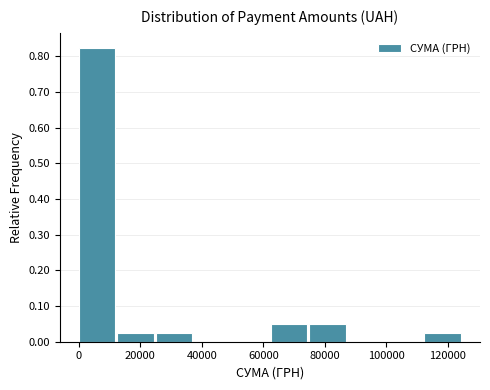

Reading left to right, list every bar in this chart as the range it spans on the x-axis followed by its height. Neither the bar edges nor the heights are printed on the chart, so give them approximately, as read against the axes.

0 to 12000: 0.83
12000 to 26000: 0.03
26000 to 38000: 0.03
38000 to 50000: 0
50000 to 62000: 0
62000 to 74000: 0.05
74000 to 88000: 0.05
88000 to 100000: 0
100000 to 112000: 0
112000 to 124000: 0.03